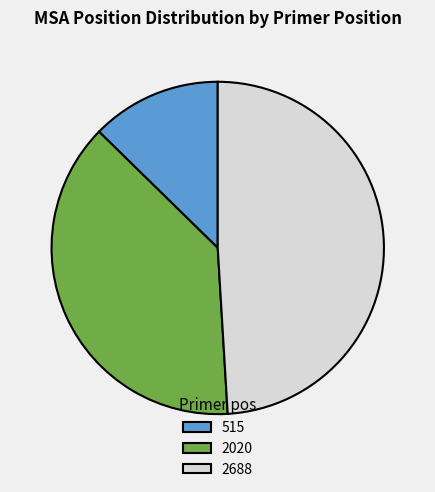

Is there any slice that represents more than half of the pie?

No